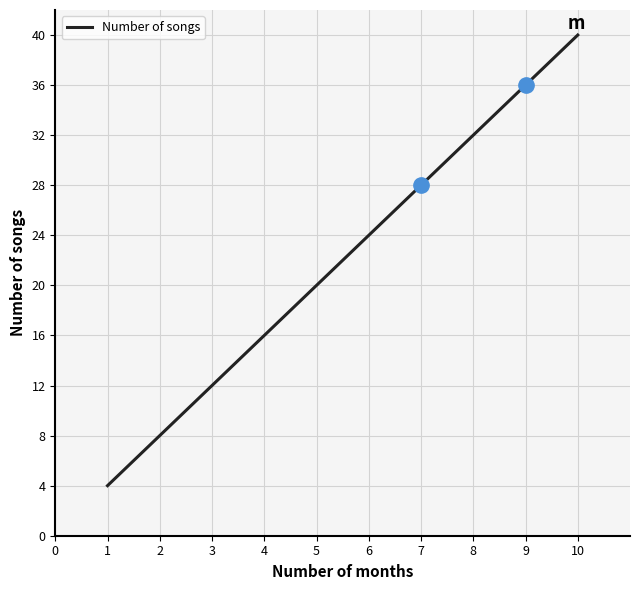

What is the difference between the values at 8 and 5?

12